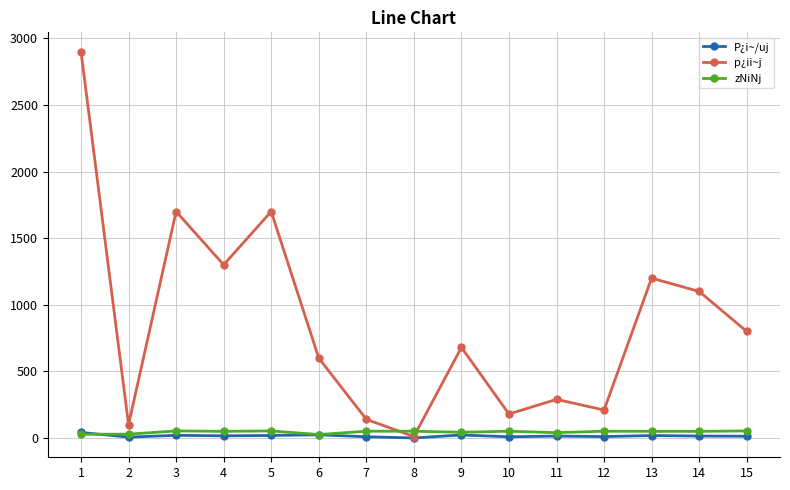

Is the value of zNiNj at 3 greater than the value of p¿ii~j at 1?

No